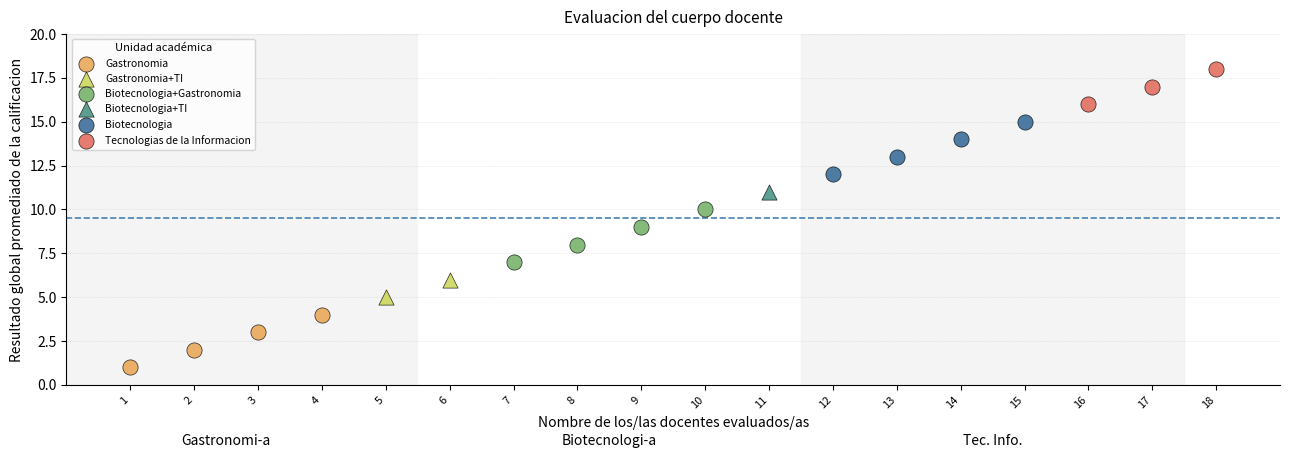

What are all the series names shown in the legend?

Gastronomia, Gastronomia+TI, Biotecnologia+Gastronomia, Biotecnologia+TI, Biotecnologia, Tecnologias de la Informacion